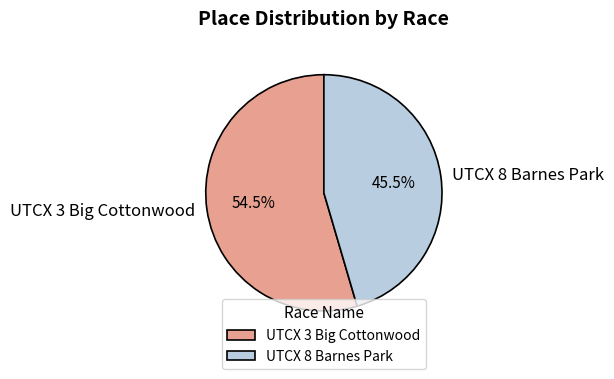

Which slice is the smallest?

UTCX 8 Barnes Park